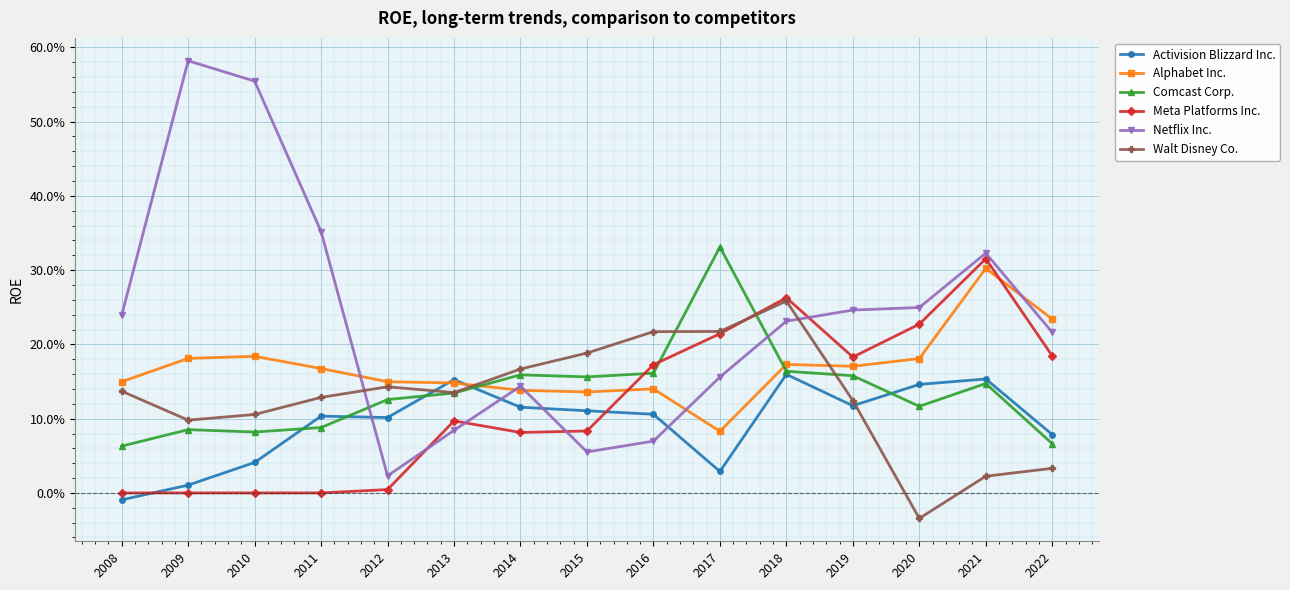

The value of Netflix Inc. at 2011 is 0.6. True or false?

False